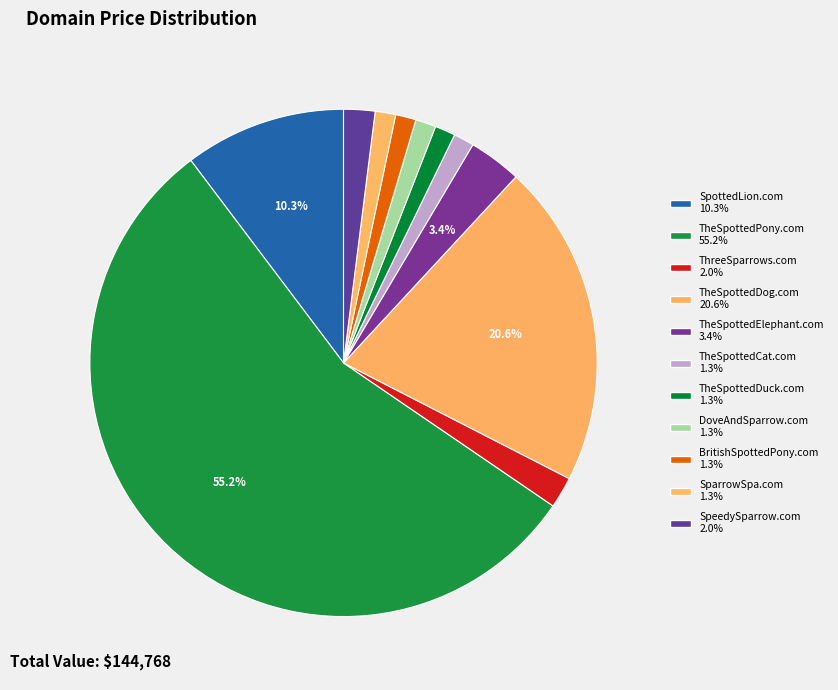

How many slices are in this pie chart?

11